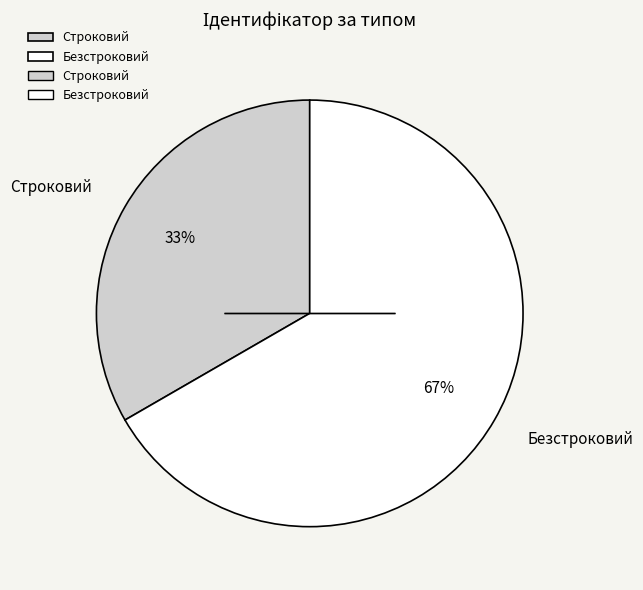

What is the largest slice in the pie chart?

Безстроковий